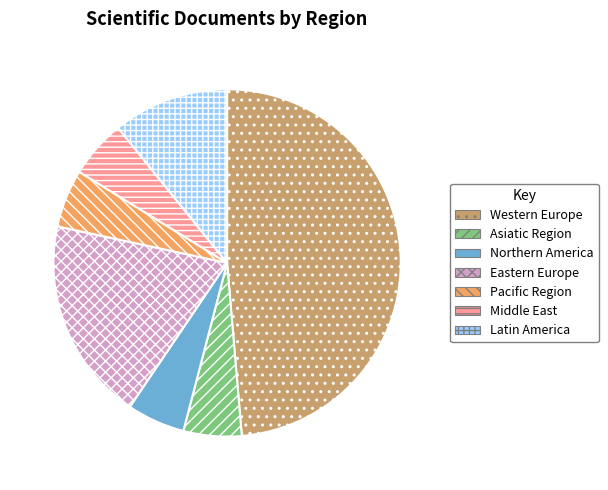

Count the number of slices in the pie.

7